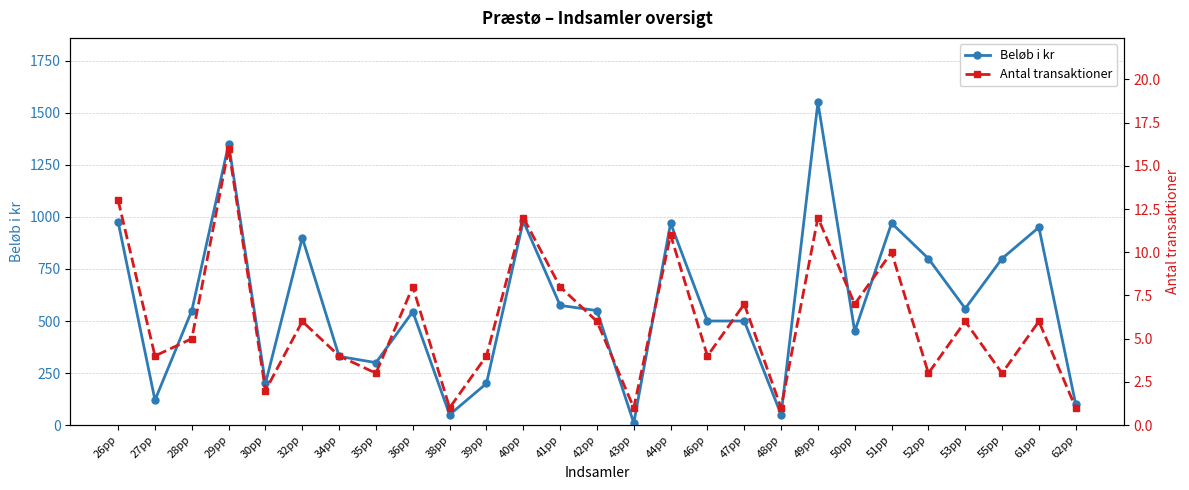

At how many categories does at least one series exceed 536?

15